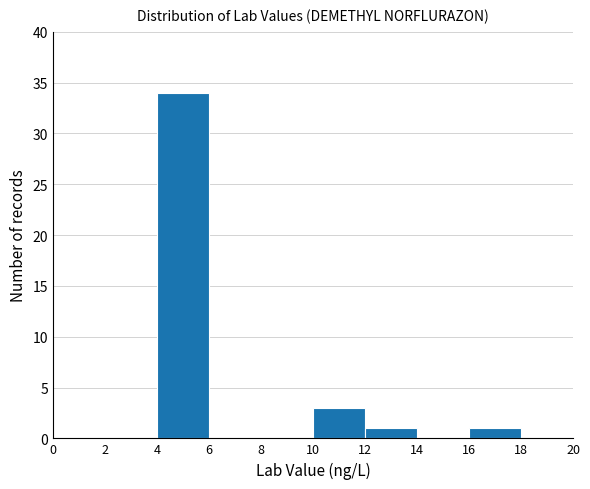

Over which range of the x-axis is the bar tallest?

4 to 6